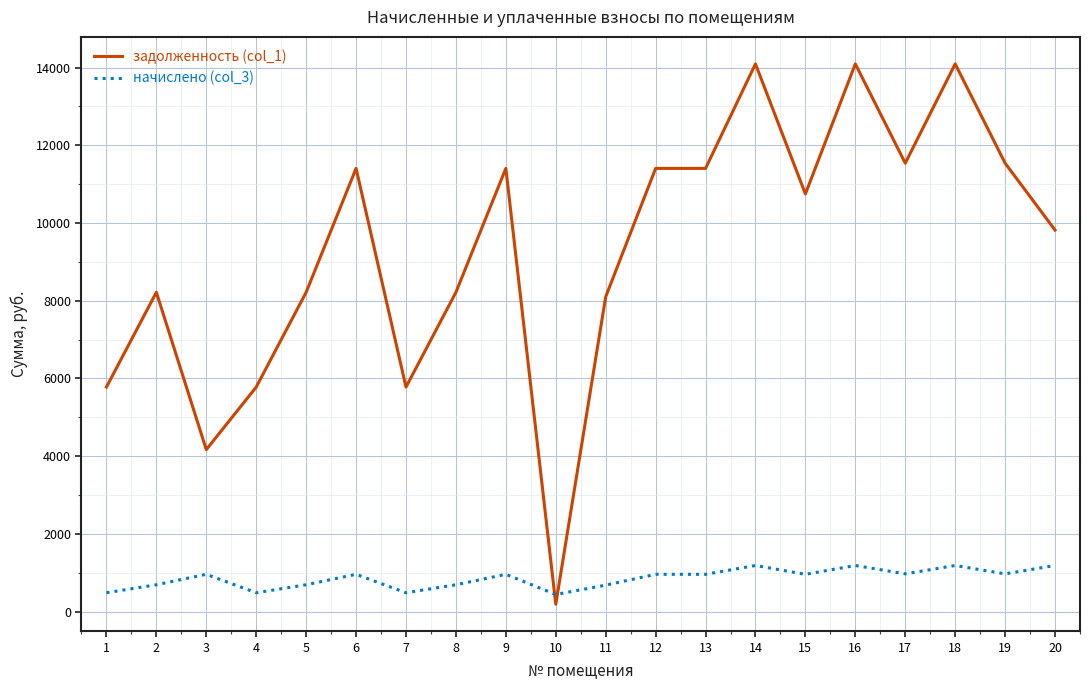

What is the sum of the начислено (col_3) values at 1 and 3?

1449.9